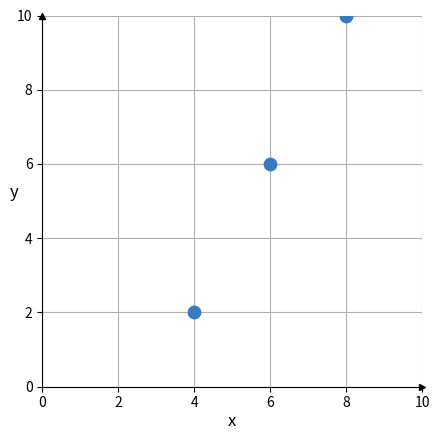

What is the average X value?

6